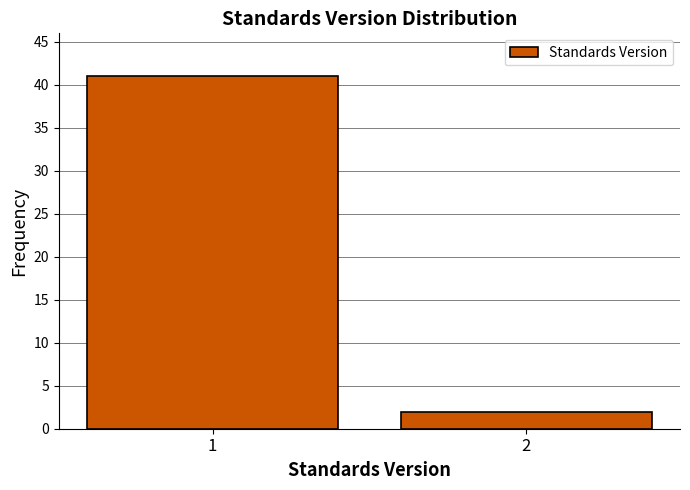

Reading left to right, transcribe all the data shown in this chart.

1=41	2=2